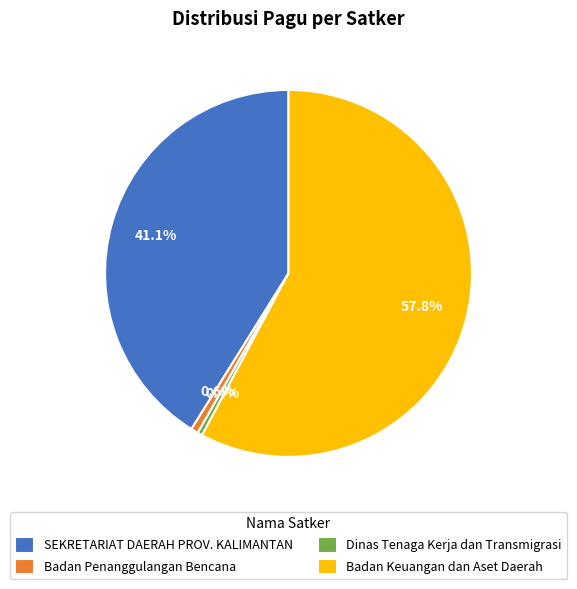

How many slices are in this pie chart?

4